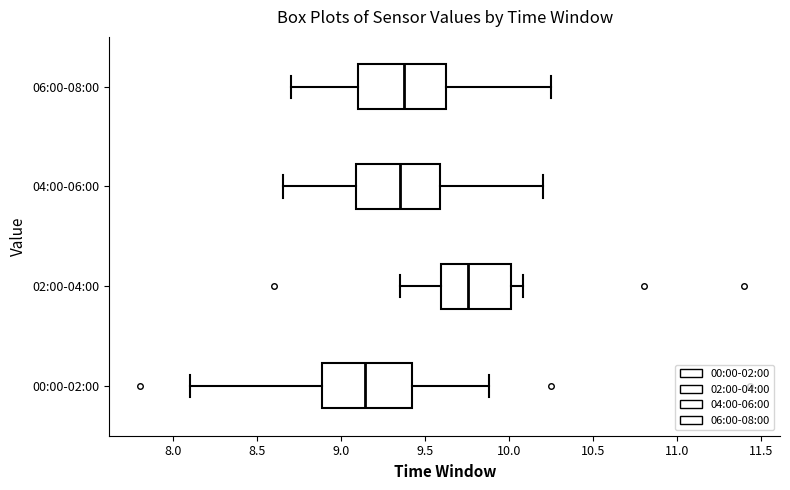

Reading bottom to top, read every box against the x-axis: the position of its median line, the range the box covers, and the ends of its whiskers. The values are not printed on the chart, so give them approximately, as read against the axis.

00:00-02:00: median 9.15, box 8.90 to 9.40, whiskers 8.10 to 9.90
02:00-04:00: median 9.75, box 9.60 to 10.00, whiskers 9.35 to 10.10
04:00-06:00: median 9.35, box 9.10 to 9.60, whiskers 8.65 to 10.20
06:00-08:00: median 9.40, box 9.10 to 9.65, whiskers 8.70 to 10.25